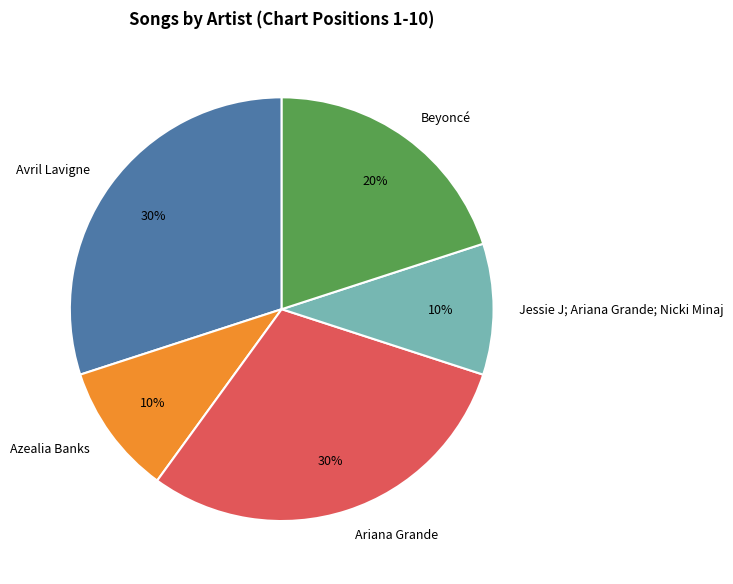

Is it true that Avril Lavigne is 22% of the pie?

False